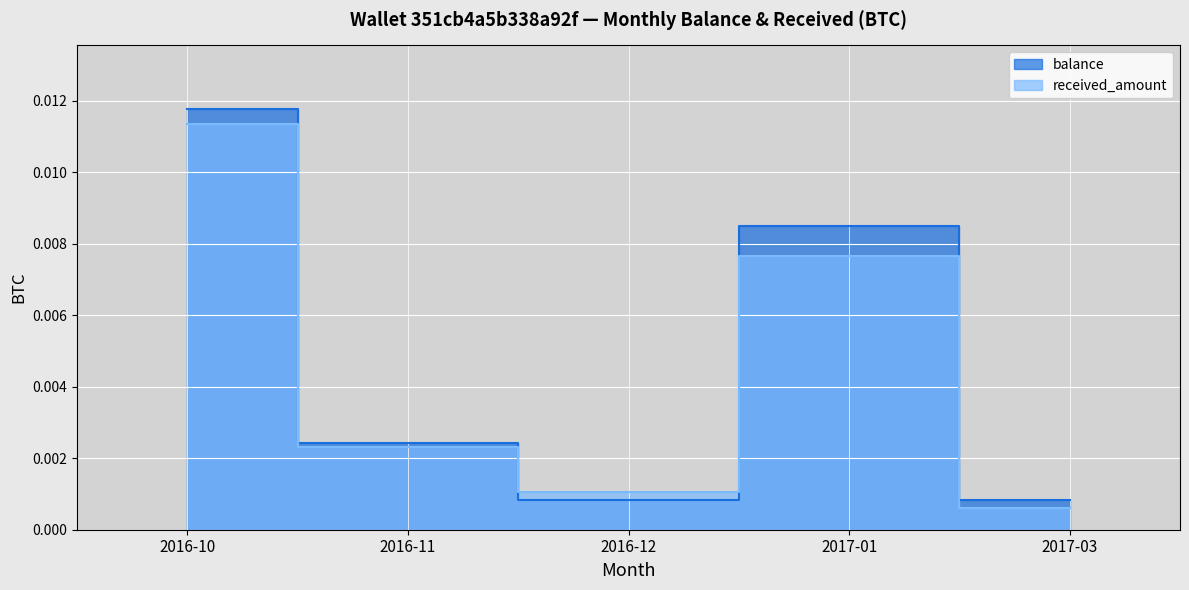

Rank the series by their average value, from highest to lowest.

balance, received_amount